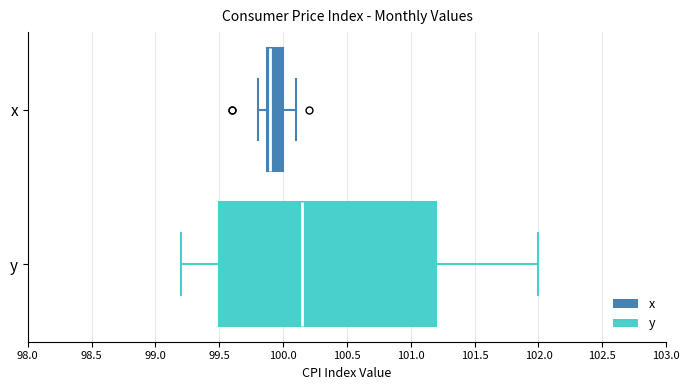

Which box's median line is the furthest to the left?

x